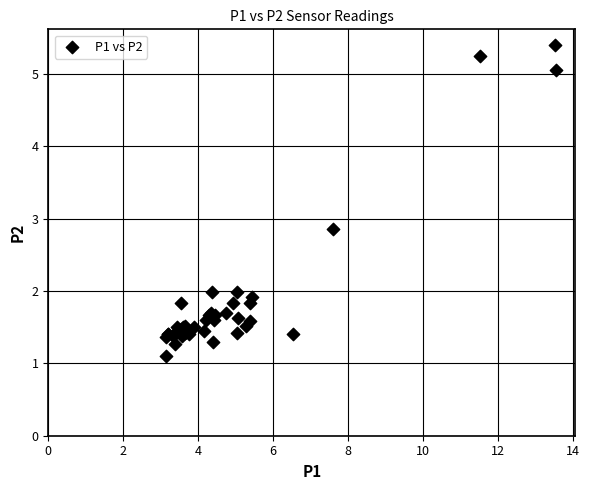

What Y value in the scatter plot is closest to 3?

2.9